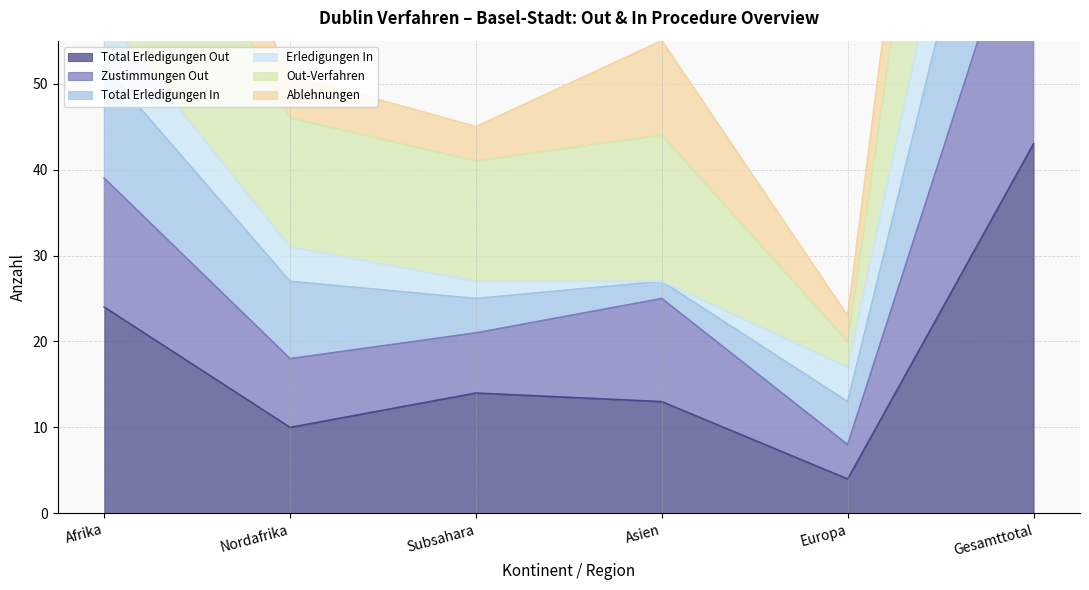

What is the highest value of the Total Erledigungen Out series?

43